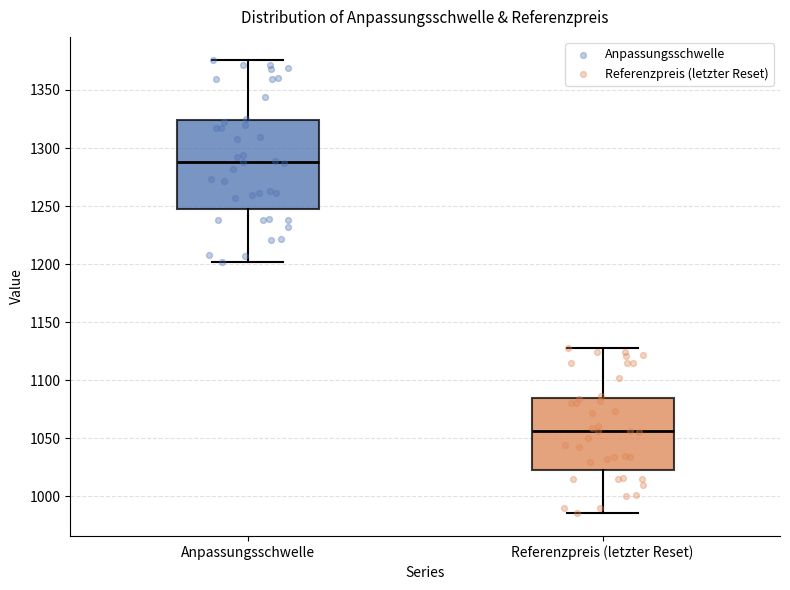

Reading left to right, read every box against the y-axis: the position of its median line, the range the box covers, and the ends of its whiskers. The values are not printed on the chart, so give them approximately, as read against the axis.

Anpassungsschwelle: median 1290, box 1250 to 1325, whiskers 1200 to 1375
Referenzpreis (letzter Reset): median 1055, box 1025 to 1085, whiskers 985 to 1130